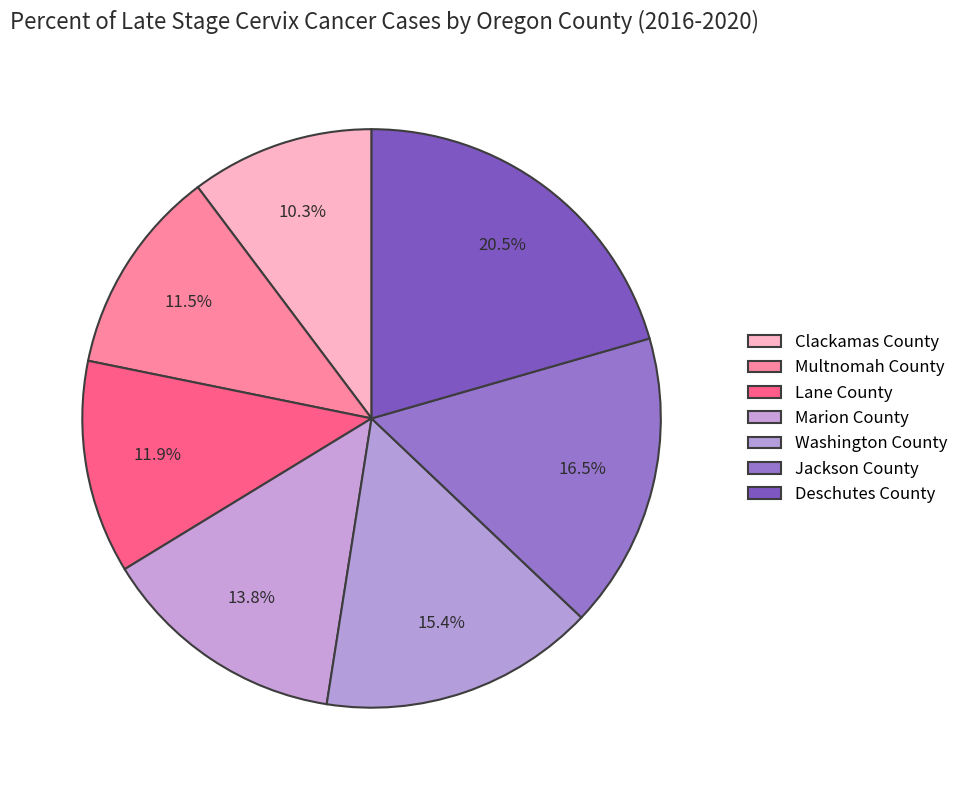

What percentage do Lane County and Washington County together represent?

27.3%